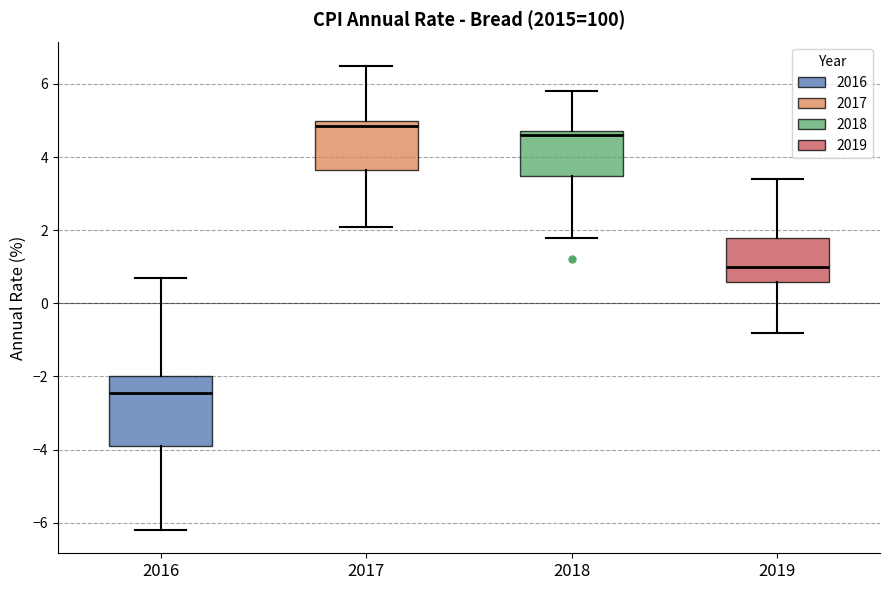

Reading left to right, read every box against the y-axis: the position of its median line, the range the box covers, and the ends of its whiskers. The values are not printed on the chart, so give them approximately, as read against the axis.

2016: median -2.4, box -3.8 to -2.0, whiskers -6.2 to 0.8
2017: median 4.8, box 3.6 to 5.0, whiskers 2.2 to 6.6
2018: median 4.6, box 3.4 to 4.8, whiskers 1.8 to 5.8
2019: median 1.0, box 0.6 to 1.8, whiskers -0.8 to 3.4